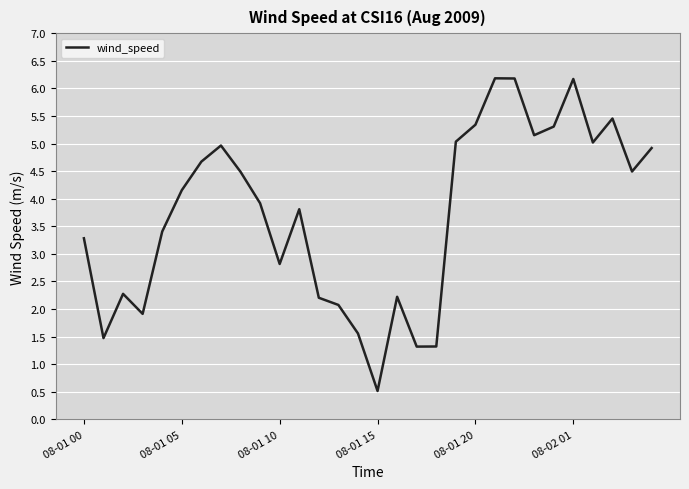

What is the difference between the maximum and minimum values?

5.7